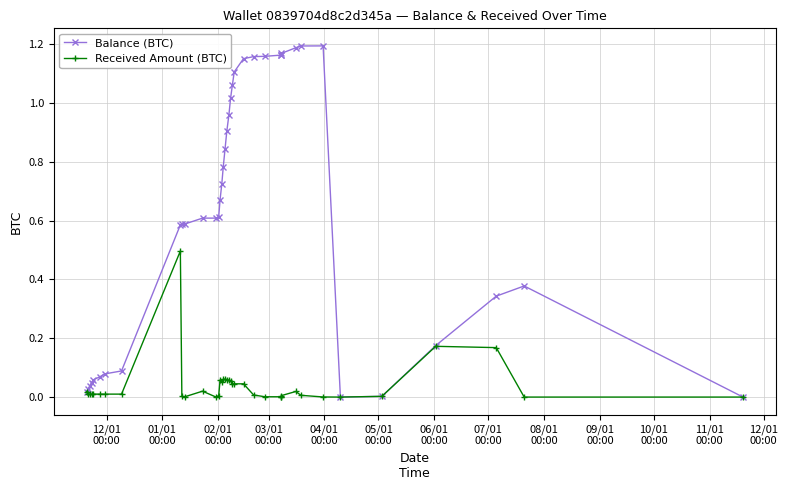

True or false: Received Amount (BTC) has more than 2 points higher than both neighbors.

True